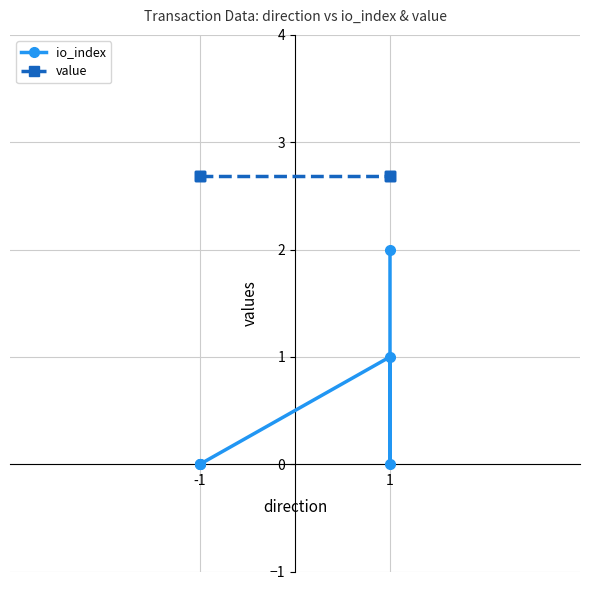

How many lines are shown in the chart?

2